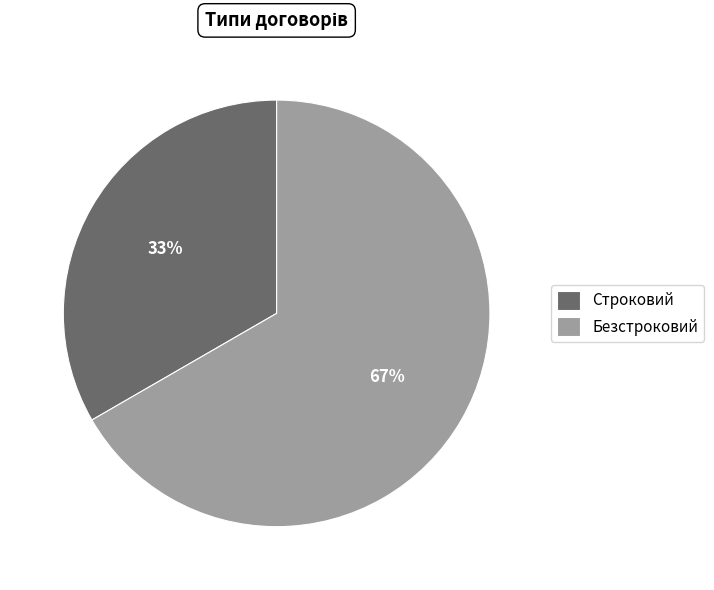

Which category has the biggest portion of the pie?

Безстроковий